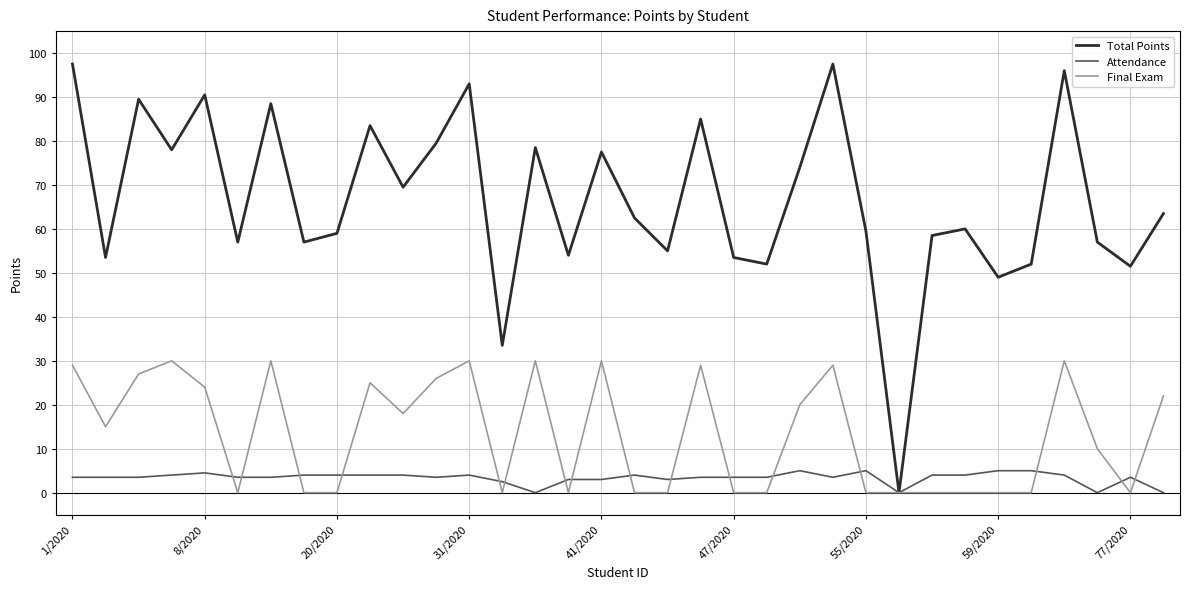

Rank the series by their average value, from lowest to highest.

Attendance, Final Exam, Total Points